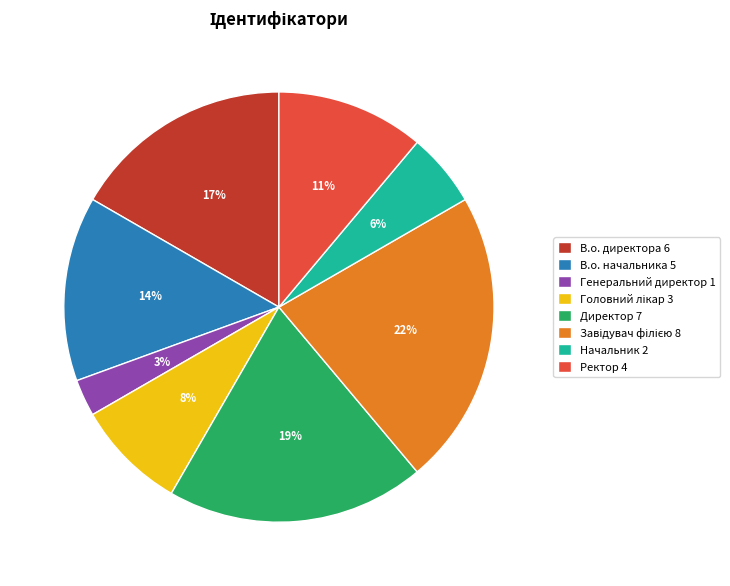

How many slices are in this pie chart?

8